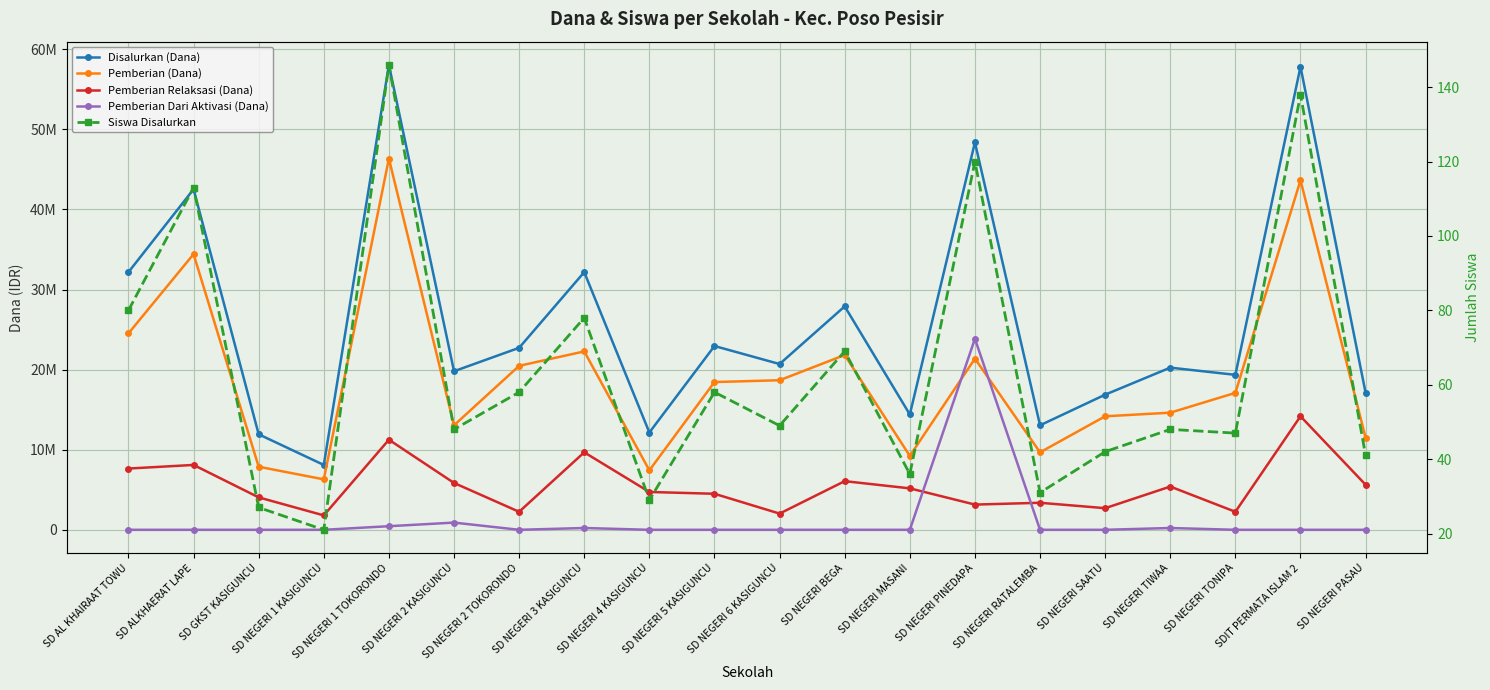

Reading right to left, transcribe all the data shown in this chart.

Disalurkan (Dana): SD NEGERI PASAU=17100000	SDIT PERMATA ISLAM 2=57825000	SD NEGERI TONIPA=19350000	SD NEGERI TIWAA=20250000	SD NEGERI SAATU=16875000	SD NEGERI RATALEMBA=13050000	SD NEGERI PINEDAPA=48375000	SD NEGERI MASANI=14400000	SD NEGERI BEGA=27900000	SD NEGERI 6 KASIGUNCU=20700000	SD NEGERI 5 KASIGUNCU=22950000	SD NEGERI 4 KASIGUNCU=12150000	SD NEGERI 3 KASIGUNCU=32175000	SD NEGERI 2 TOKORONDO=22725000	SD NEGERI 2 KASIGUNCU=19800000	SD NEGERI 1 TOKORONDO=58050000	SD NEGERI 1 KASIGUNCU=8100000	SD GKST KASIGUNCU=11925000	SD ALKHAERAT LAPE=42525000	SD AL KHAIRAAT TOWU=32175000
Pemberian (Dana): SD NEGERI PASAU=11475000	SDIT PERMATA ISLAM 2=43650000	SD NEGERI TONIPA=17100000	SD NEGERI TIWAA=14625000	SD NEGERI SAATU=14175000	SD NEGERI RATALEMBA=9675000	SD NEGERI PINEDAPA=21375000	SD NEGERI MASANI=9225000	SD NEGERI BEGA=21825000	SD NEGERI 6 KASIGUNCU=18675000	SD NEGERI 5 KASIGUNCU=18450000	SD NEGERI 4 KASIGUNCU=7425000	SD NEGERI 3 KASIGUNCU=22275000	SD NEGERI 2 TOKORONDO=20475000	SD NEGERI 2 KASIGUNCU=13050000	SD NEGERI 1 TOKORONDO=46350000	SD NEGERI 1 KASIGUNCU=6300000	SD GKST KASIGUNCU=7875000	SD ALKHAERAT LAPE=34425000	SD AL KHAIRAAT TOWU=24525000
Pemberian Relaksasi (Dana): SD NEGERI PASAU=5625000	SDIT PERMATA ISLAM 2=14175000	SD NEGERI TONIPA=2250000	SD NEGERI TIWAA=5400000	SD NEGERI SAATU=2700000	SD NEGERI RATALEMBA=3375000	SD NEGERI PINEDAPA=3150000	SD NEGERI MASANI=5175000	SD NEGERI BEGA=6075000	SD NEGERI 6 KASIGUNCU=2025000	SD NEGERI 5 KASIGUNCU=4500000	SD NEGERI 4 KASIGUNCU=4725000	SD NEGERI 3 KASIGUNCU=9675000	SD NEGERI 2 TOKORONDO=2250000	SD NEGERI 2 KASIGUNCU=5850000	SD NEGERI 1 TOKORONDO=11250000	SD NEGERI 1 KASIGUNCU=1800000	SD GKST KASIGUNCU=4050000	SD ALKHAERAT LAPE=8100000	SD AL KHAIRAAT TOWU=7650000
Pemberian Dari Aktivasi (Dana): SD NEGERI PASAU=0	SDIT PERMATA ISLAM 2=0	SD NEGERI TONIPA=0	SD NEGERI TIWAA=225000	SD NEGERI SAATU=0	SD NEGERI RATALEMBA=0	SD NEGERI PINEDAPA=23850000	SD NEGERI MASANI=0	SD NEGERI BEGA=0	SD NEGERI 6 KASIGUNCU=0	SD NEGERI 5 KASIGUNCU=0	SD NEGERI 4 KASIGUNCU=0	SD NEGERI 3 KASIGUNCU=225000	SD NEGERI 2 TOKORONDO=0	SD NEGERI 2 KASIGUNCU=900000	SD NEGERI 1 TOKORONDO=450000	SD NEGERI 1 KASIGUNCU=0	SD GKST KASIGUNCU=0	SD ALKHAERAT LAPE=0	SD AL KHAIRAAT TOWU=0
Siswa Disalurkan: SD NEGERI PASAU=41	SDIT PERMATA ISLAM 2=138	SD NEGERI TONIPA=47	SD NEGERI TIWAA=48	SD NEGERI SAATU=42	SD NEGERI RATALEMBA=31	SD NEGERI PINEDAPA=120	SD NEGERI MASANI=36	SD NEGERI BEGA=69	SD NEGERI 6 KASIGUNCU=49	SD NEGERI 5 KASIGUNCU=58	SD NEGERI 4 KASIGUNCU=29	SD NEGERI 3 KASIGUNCU=78	SD NEGERI 2 TOKORONDO=58	SD NEGERI 2 KASIGUNCU=48	SD NEGERI 1 TOKORONDO=146	SD NEGERI 1 KASIGUNCU=21	SD GKST KASIGUNCU=27	SD ALKHAERAT LAPE=113	SD AL KHAIRAAT TOWU=80